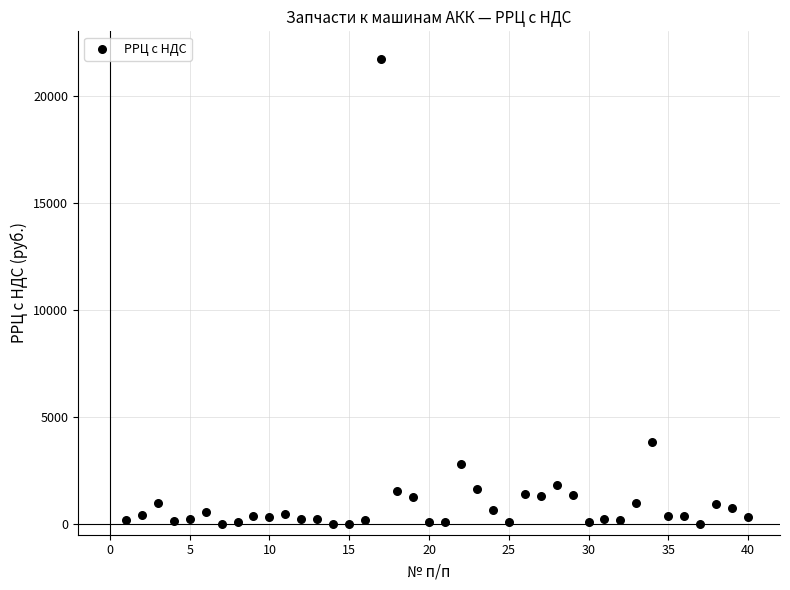

What Y value in the scatter plot is closest to 10870?

3848